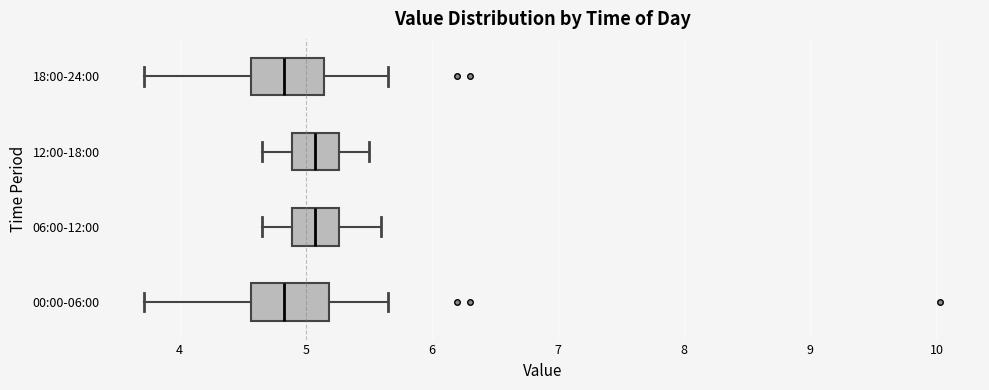

Reading bottom to top, transcribe this box plot: for each box, give where its median line is, the range the box spans, and where its two whiskers end, as read against the x-axis. The values are not printed on the chart, so give them approximately, as read against the axis.

00:00-06:00: median 4.8, box 4.6 to 5.2, whiskers 3.7 to 5.7
06:00-12:00: median 5.1, box 4.9 to 5.3, whiskers 4.7 to 5.6
12:00-18:00: median 5.1, box 4.9 to 5.3, whiskers 4.7 to 5.5
18:00-24:00: median 4.8, box 4.6 to 5.1, whiskers 3.7 to 5.7